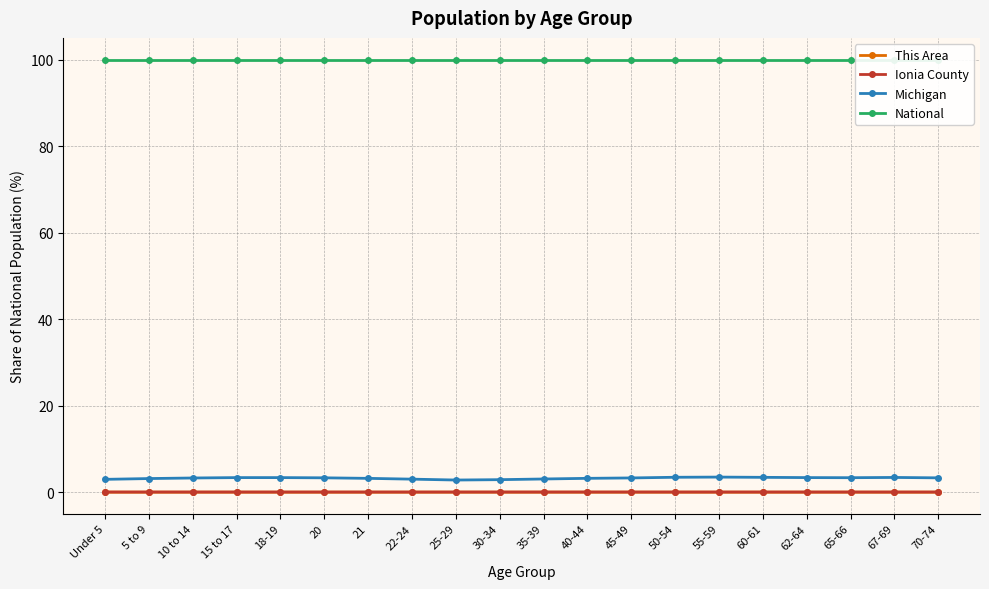

Which has a higher value, 70-74 or 45-49?

70-74